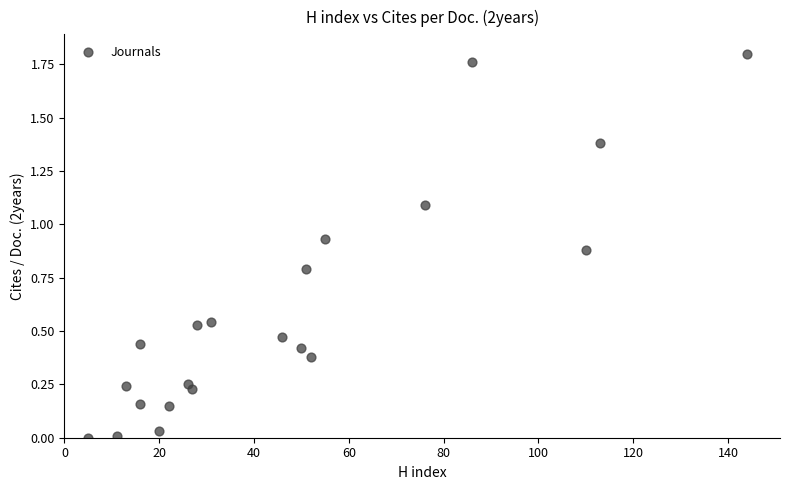

What is the range of X values (max minus min)?

139.0